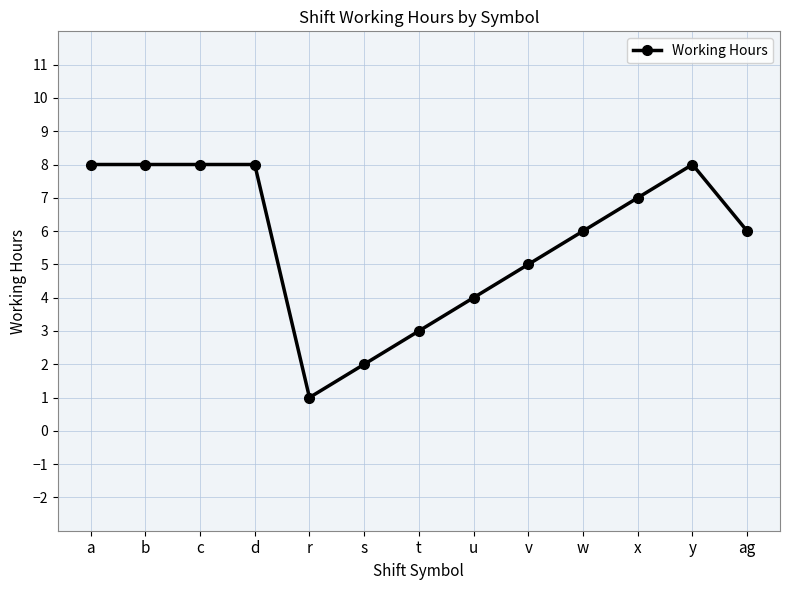

Where does the data first go above 6?

a